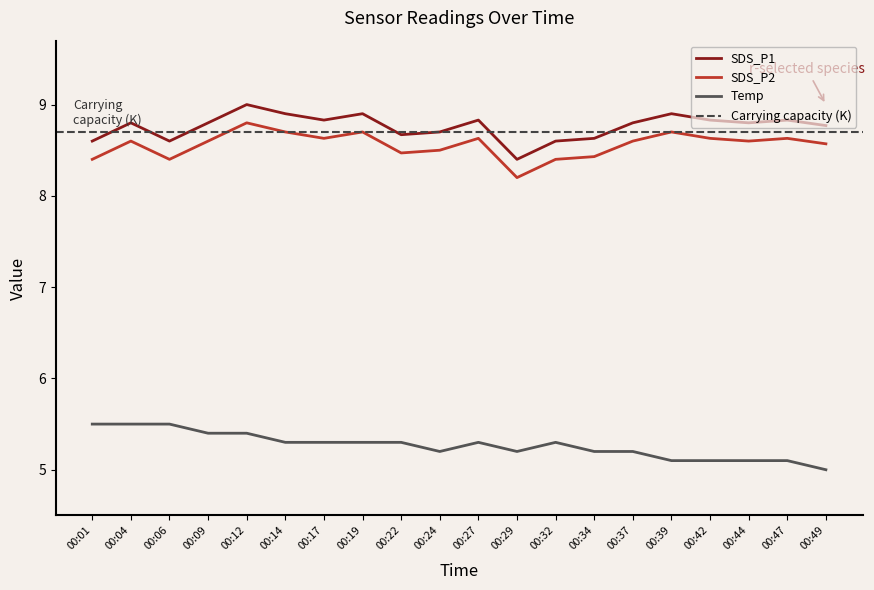

At which label does SDS_P1 reach its peak?

00:12